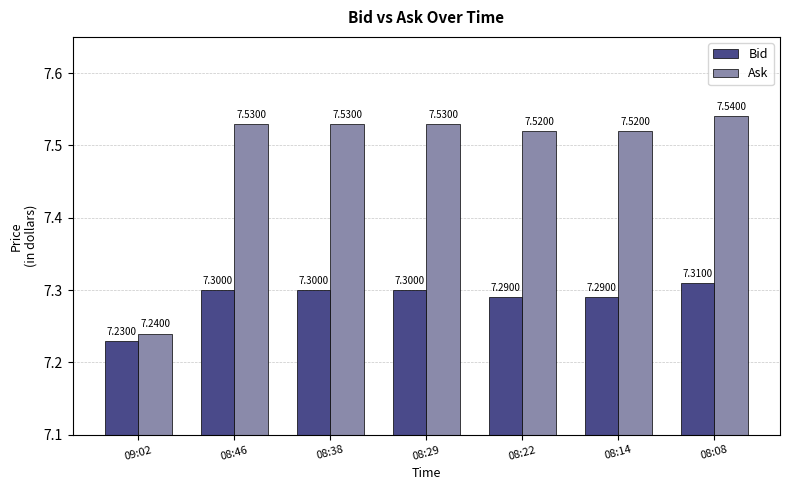

List the series in order of their overall mean, lowest first.

Bid, Ask